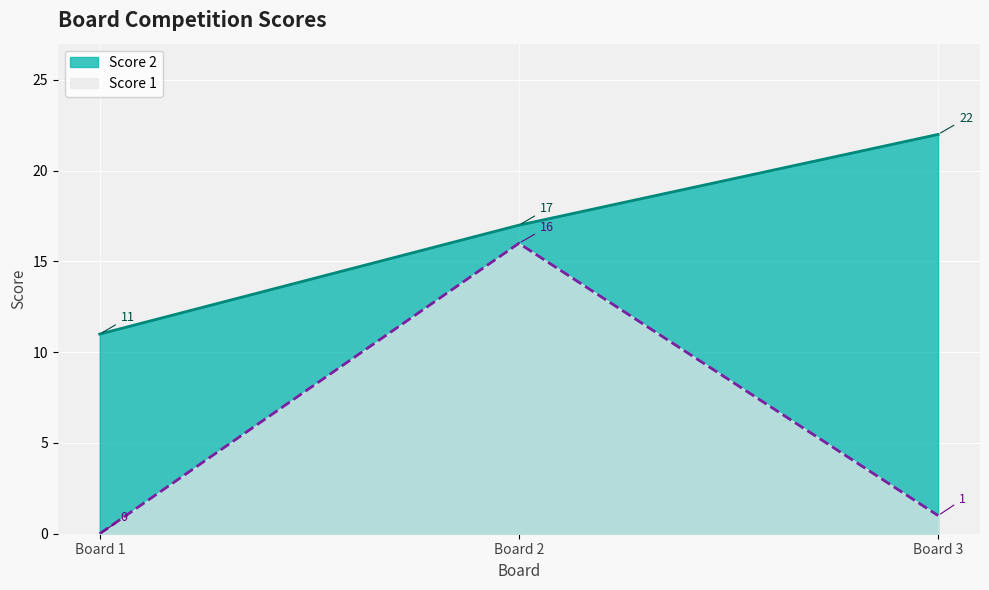

Between Board 2 and Board 3, which series saw the biggest shift?

Score 1